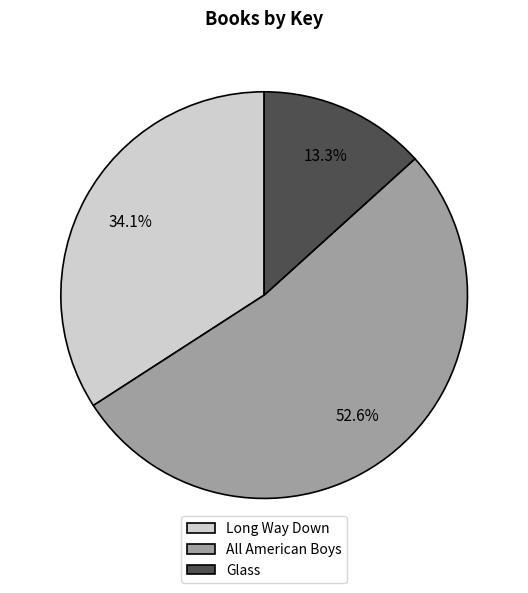

What is the majority slice?

All American Boys